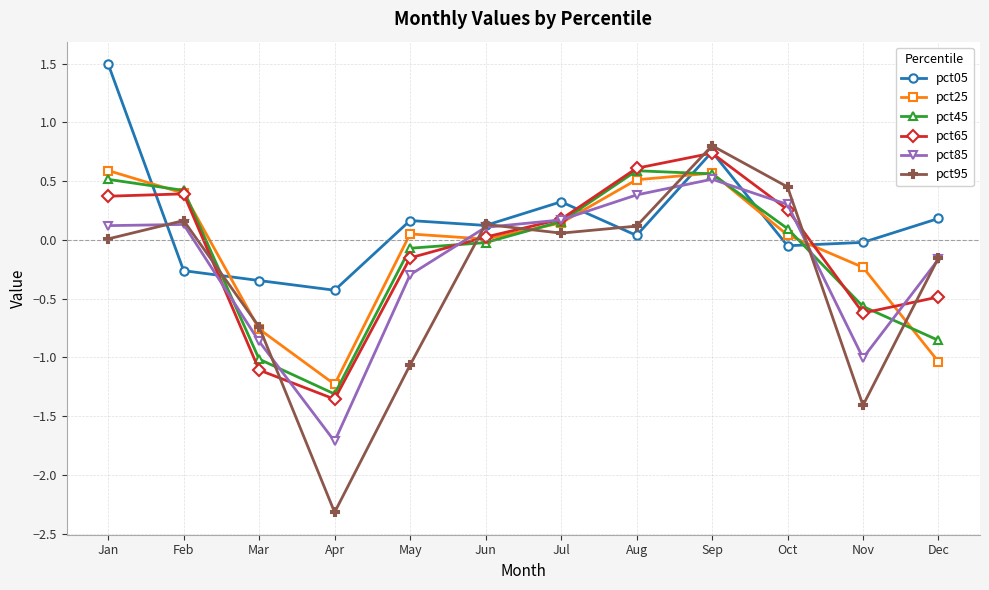

What is the difference between the second highest and minimum values in the pct25 series?

1.8